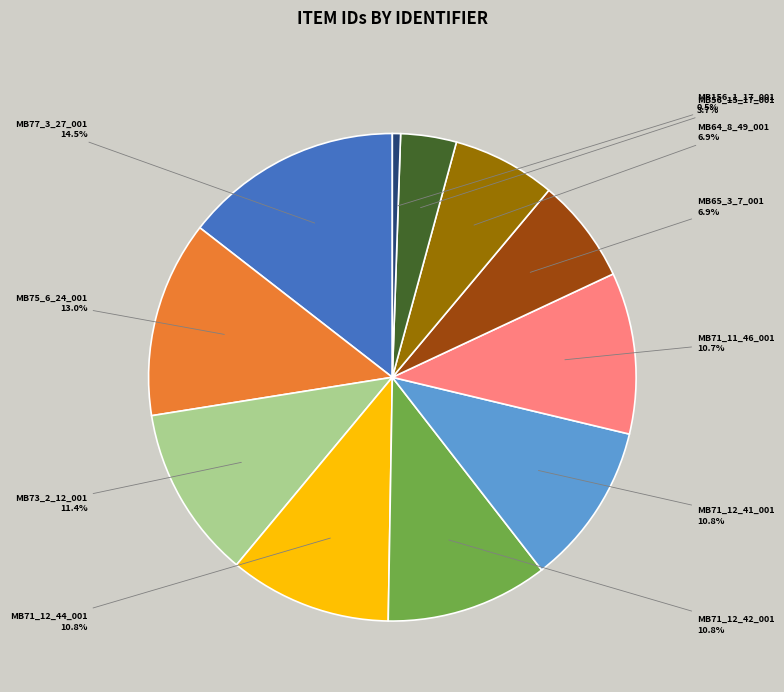

How many segments does this pie chart have?

11